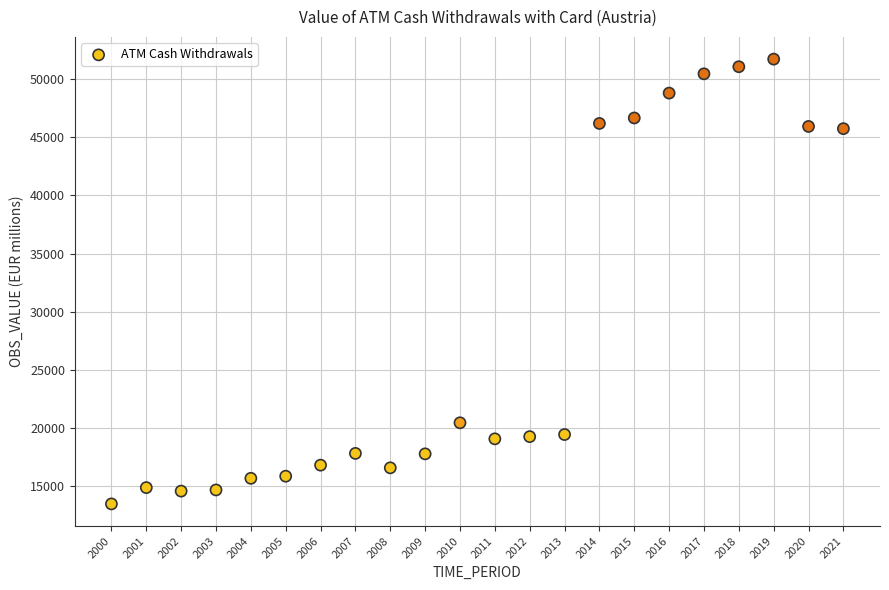

What Y value in the scatter plot is closest to 32606?

20470.0